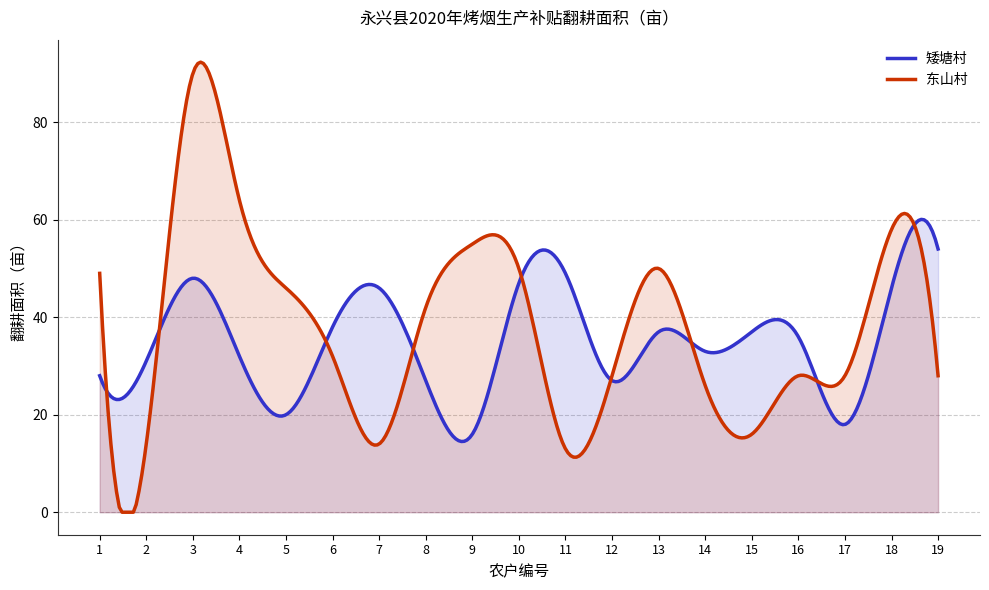

Between 14 and 7, which is larger?

7